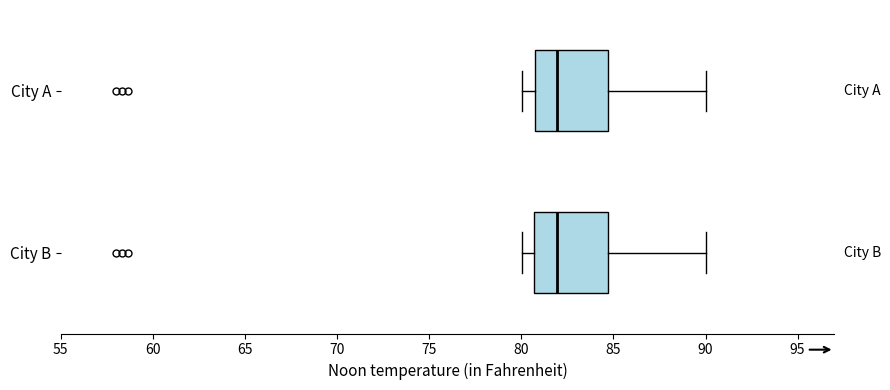

Reading bottom to top, transcribe this box plot: for each box, give where its median line is, the range the box spans, and where its two whiskers end, as read against the x-axis. The values are not printed on the chart, so give them approximately, as read against the axis.

City B: median 82.0, box 80.5 to 84.5, whiskers 80.0 to 90.0
City A: median 82.0, box 81.0 to 84.5, whiskers 80.0 to 90.0